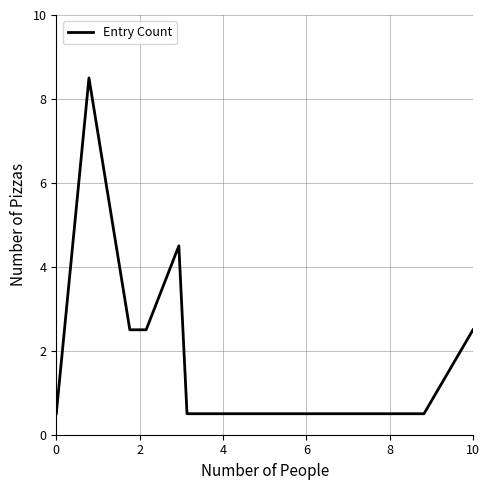

What is the maximum value shown in the chart?

8.5